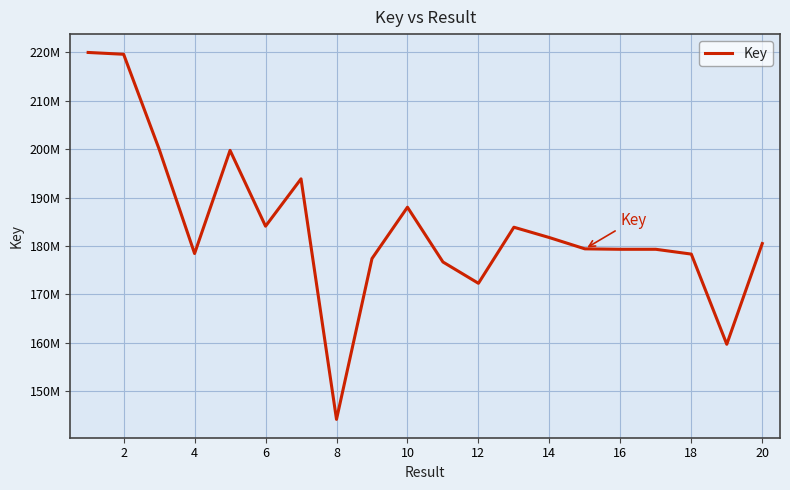

What is the difference between the maximum and minimum values?

75816701